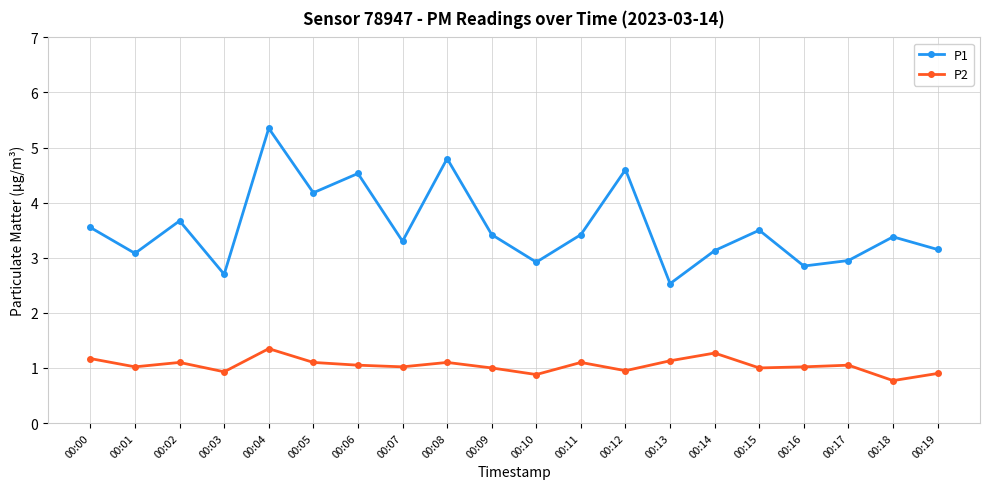

What are all the series names shown in the legend?

P1, P2